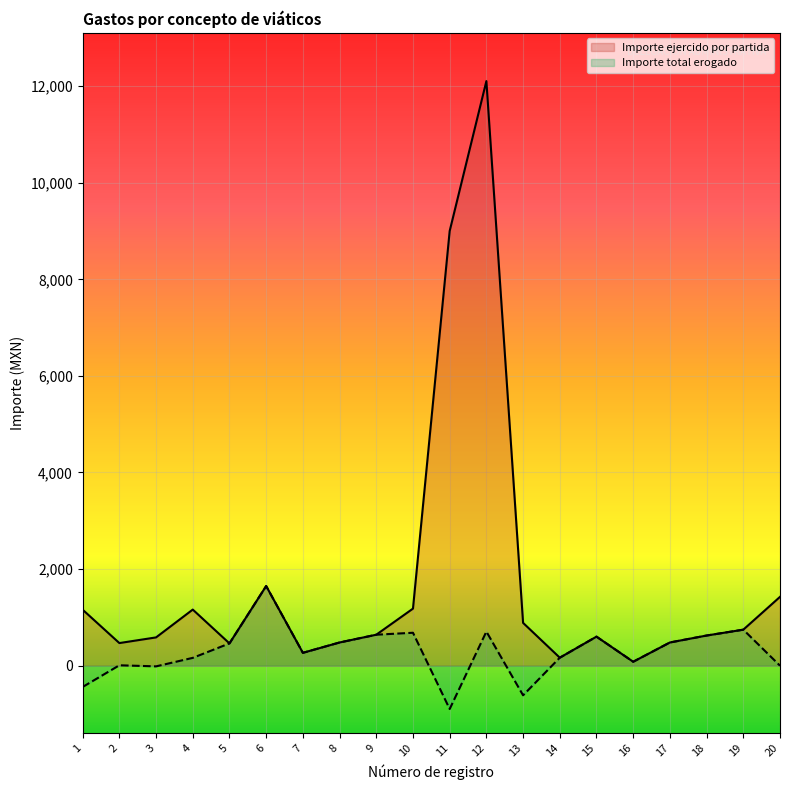

How many data points in Importe total erogado are above 460?

9